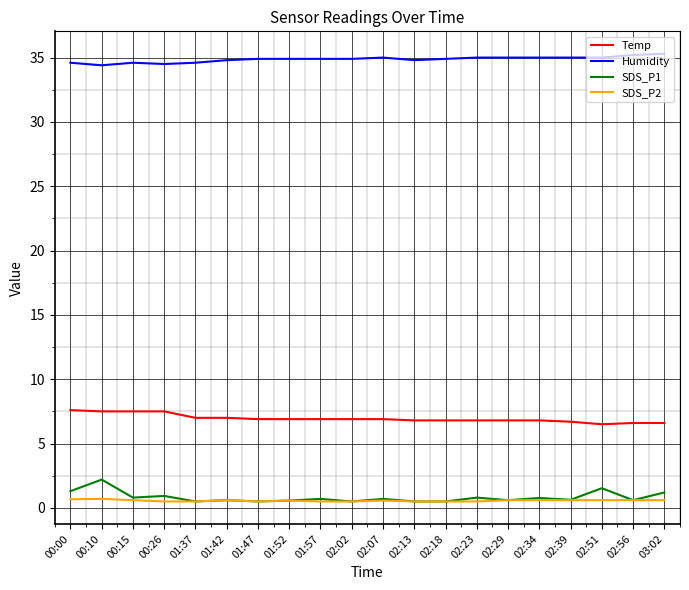

True or false: Temp and Humidity intersect in this chart.

False